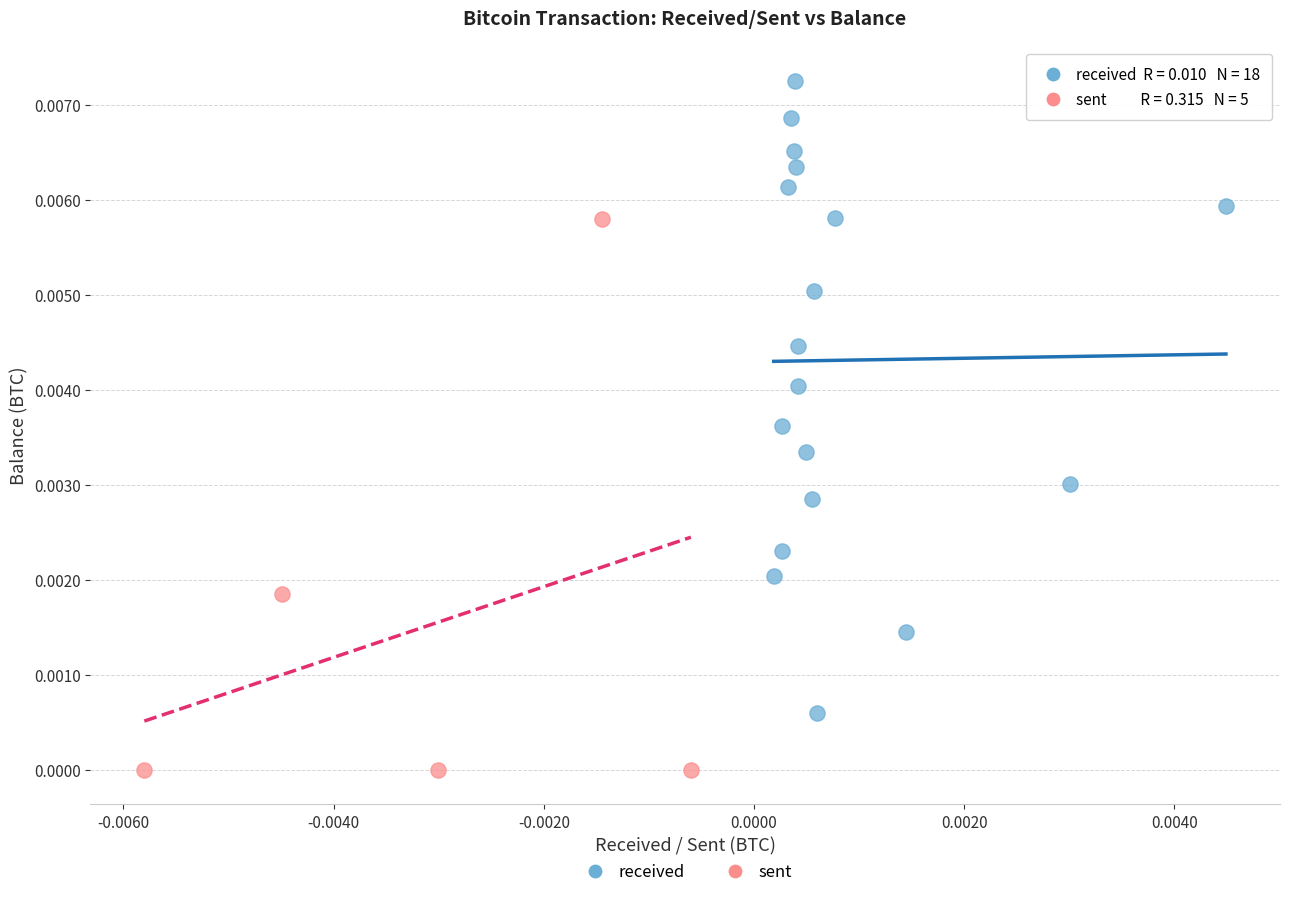

Which series reaches the maximum Y coordinate?

received